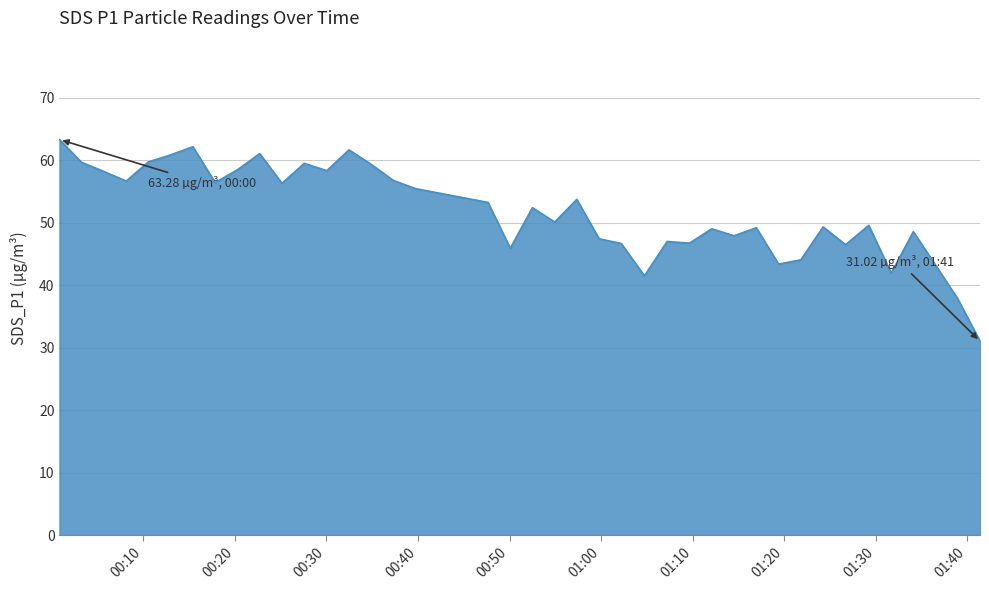

Does the chart have visible grid lines?

Yes